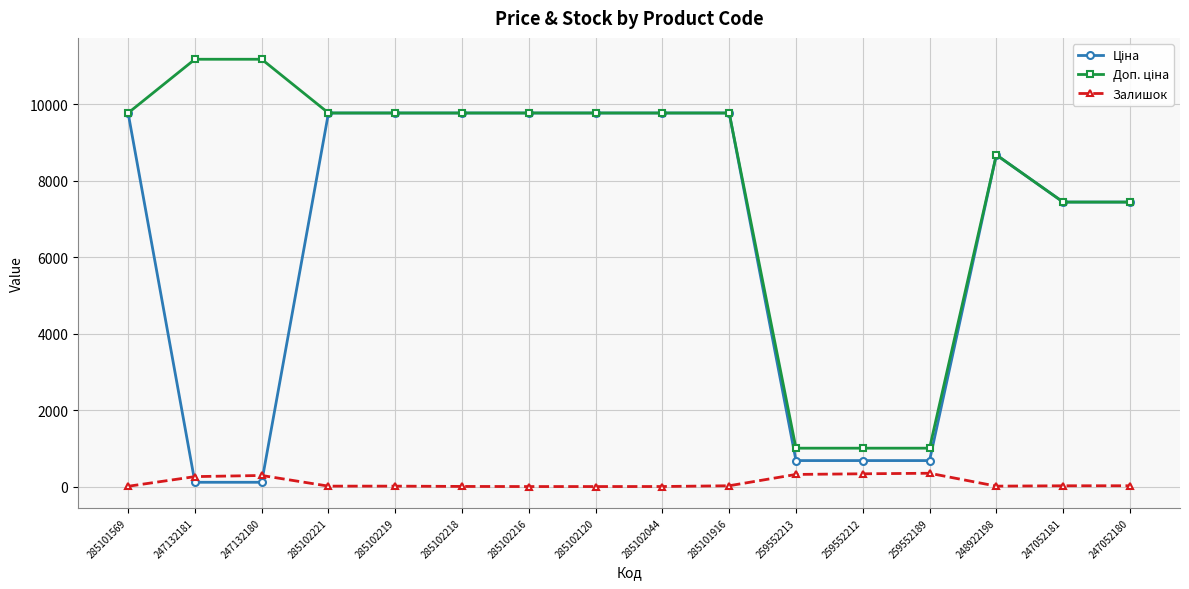

What is the greatest value displayed?

11182.0